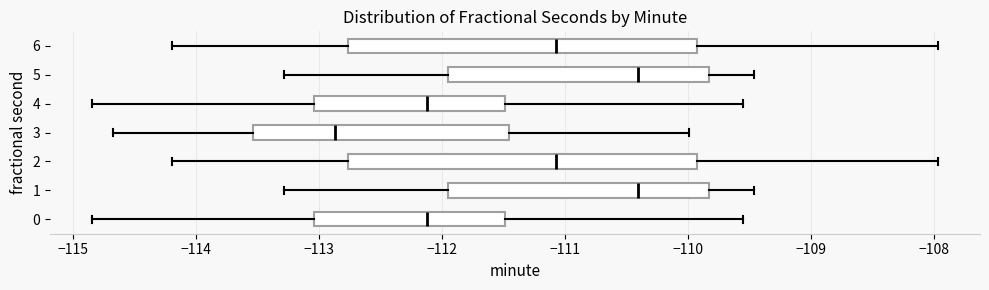

Where does the left whisker of the box at y = 6 end on the x-axis? The values are not printed on the chart, so give them approximately, as read against the axis.

-114.2